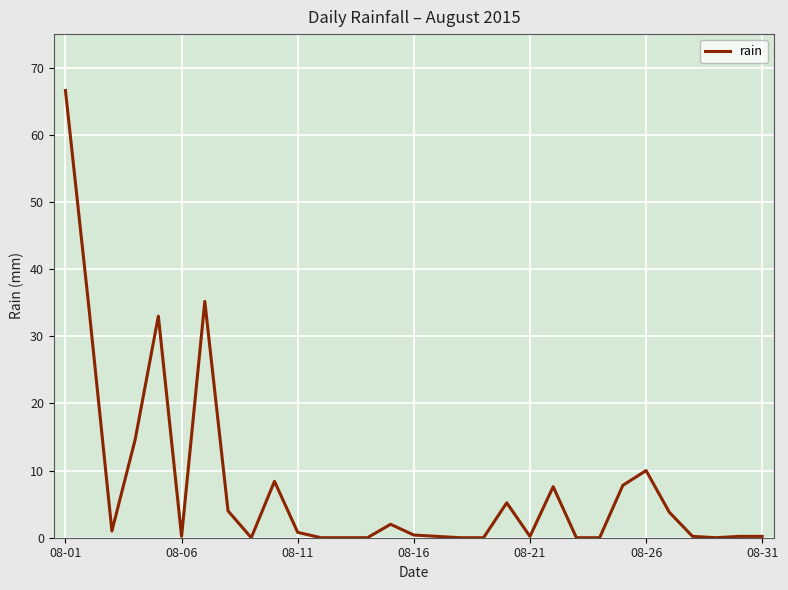

What is the difference between the maximum and minimum values?

66.6